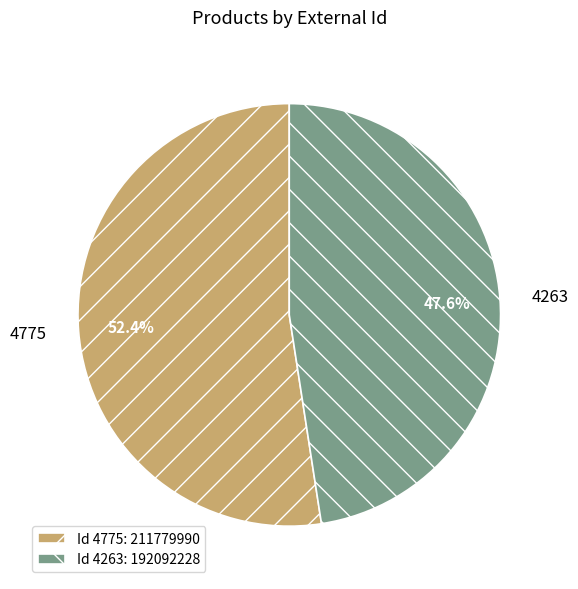

Which category accounts for the majority?

4775